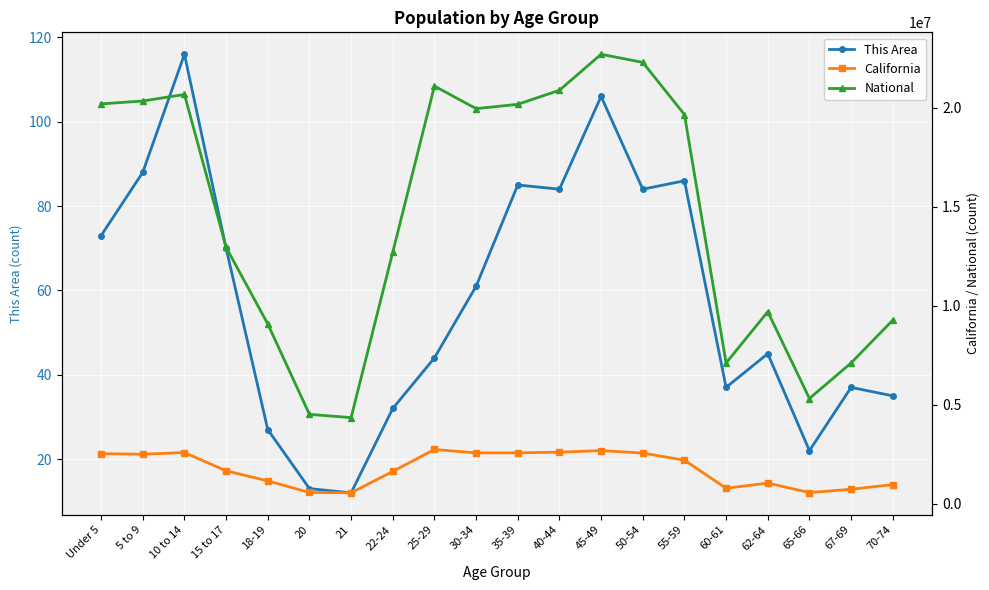

True or false: National and California intersect in this chart.

False